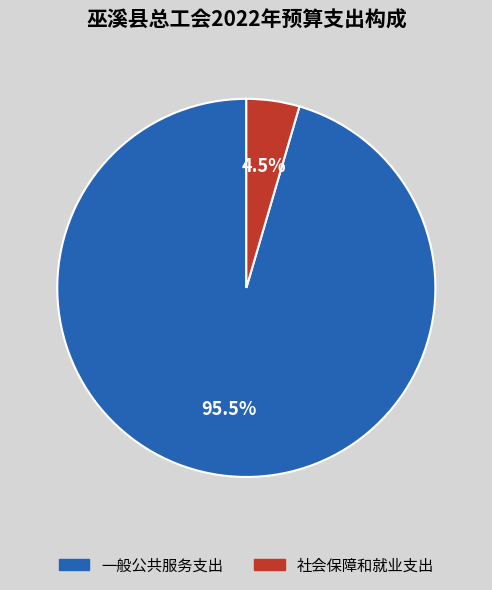

Combined, do 一般公共服务支出 and 社会保障和就业支出 account for over 50%?

Yes